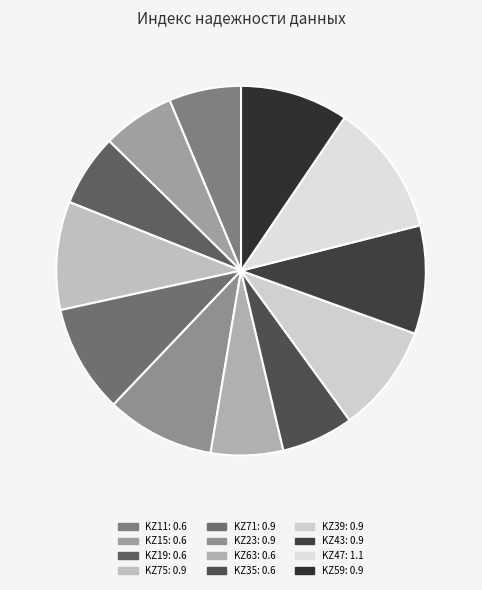

Do KZ71 and KZ19 together represent more than half of the pie?

No